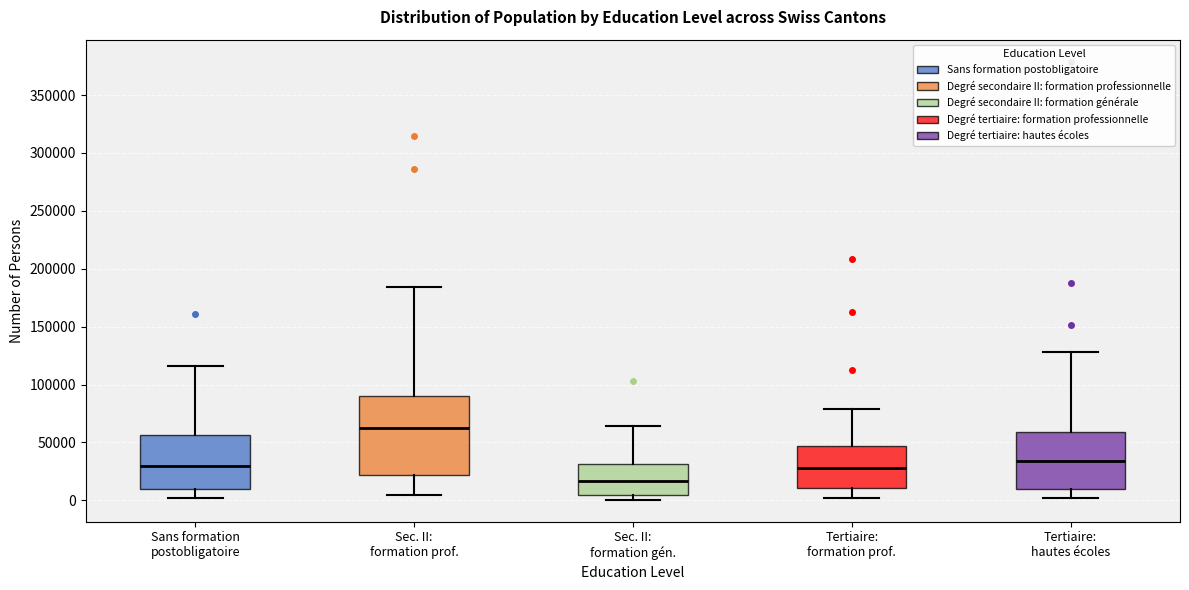

Which box is the tallest, from its lower edge to its upper edge?

Sec. II: formation prof.